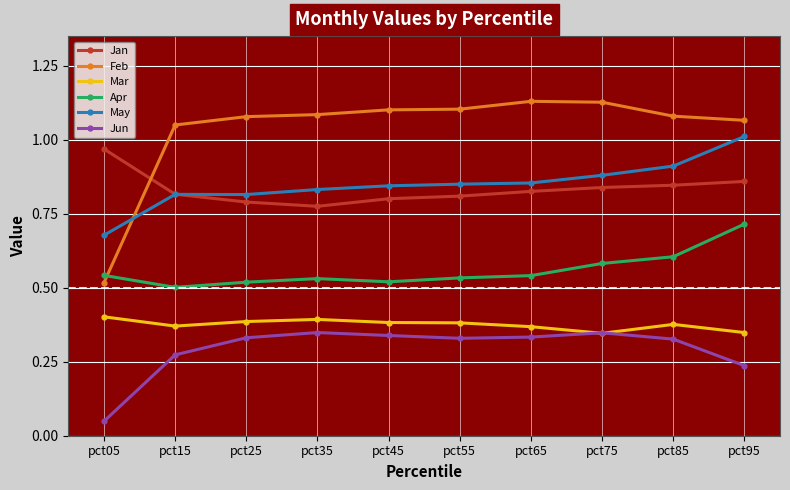

Which series has the widest spread of values?

Feb